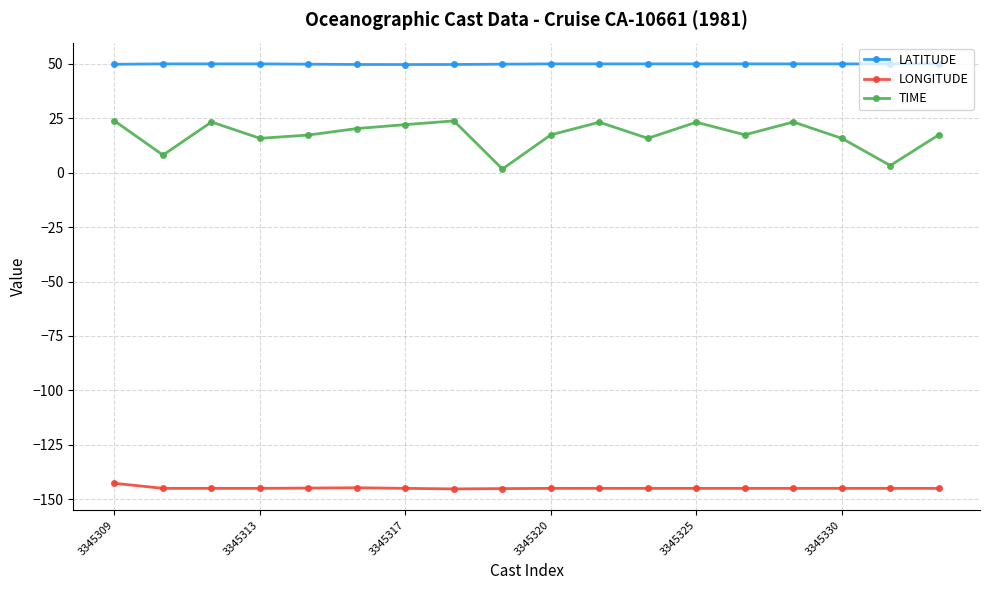

What is the value of the LONGITUDE point at the 7th from the left?

-145.0